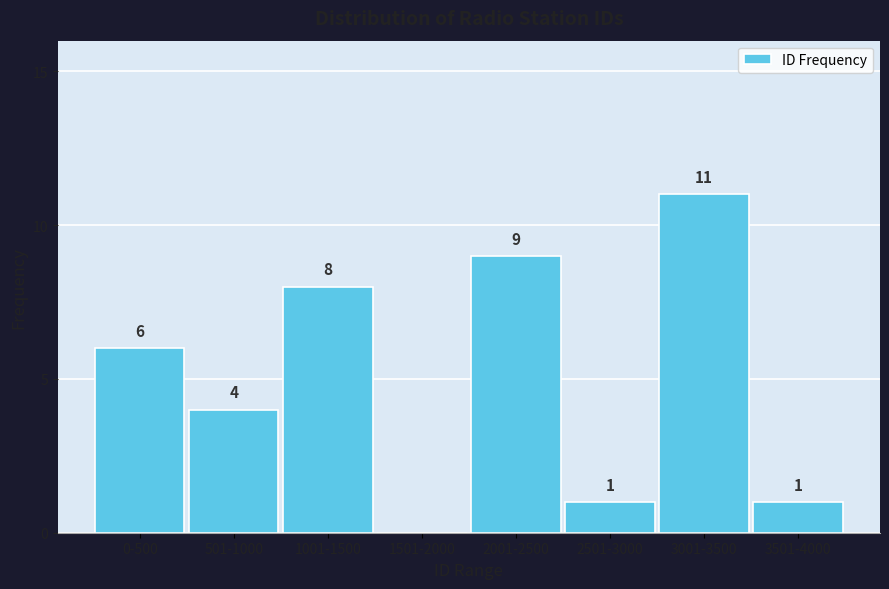

Reading right to left, list all the values displayed in this chart.

3501-4000=1	3001-3500=11	2501-3000=1	2001-2500=9	1501-2000=0	1001-1500=8	501-1000=4	0-500=6